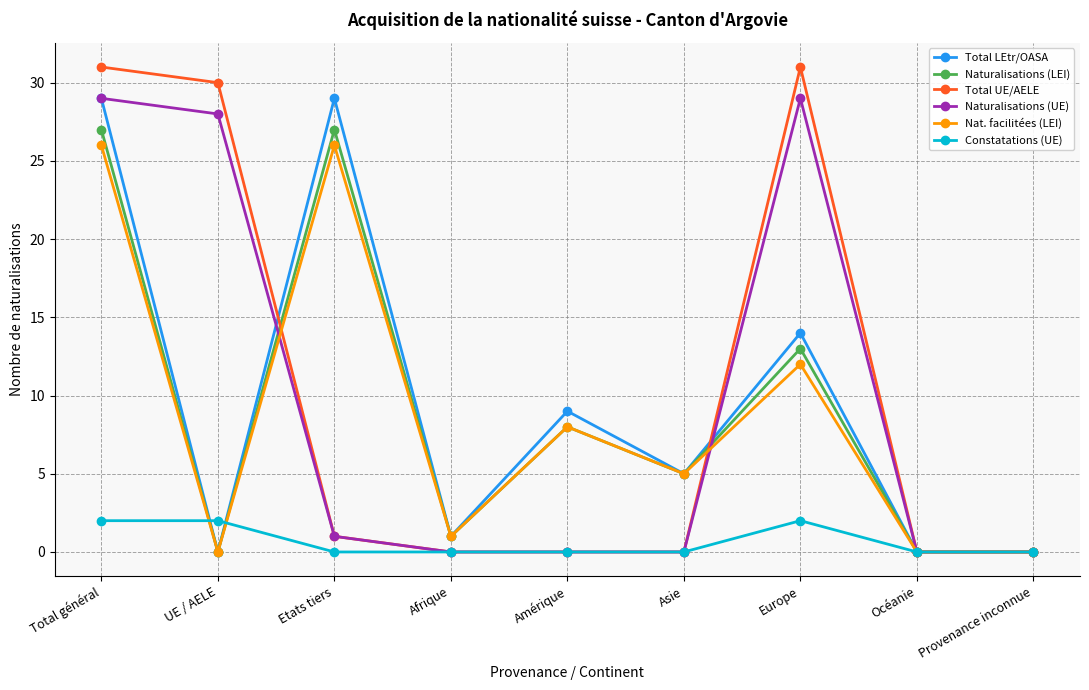

True or false: Naturalisations (LEI) has a value of 18 at Europe.

False